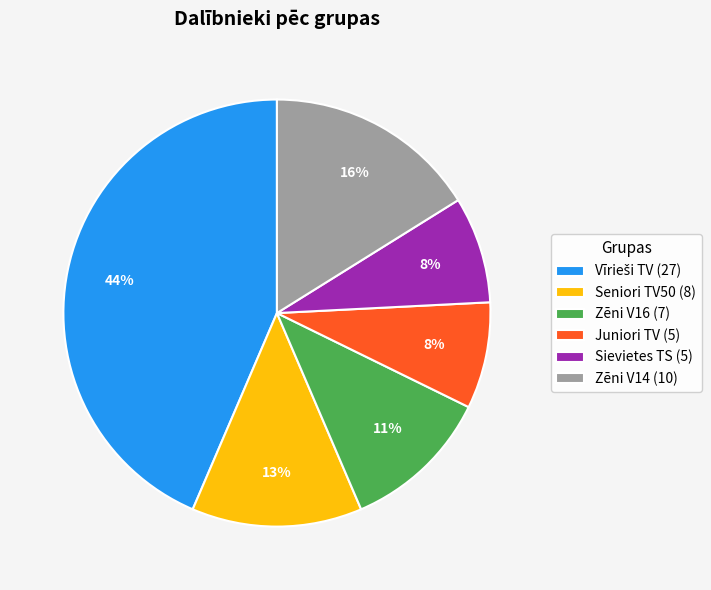

To the nearest percent, what percentage of the pie is Seniori TV50?

13%